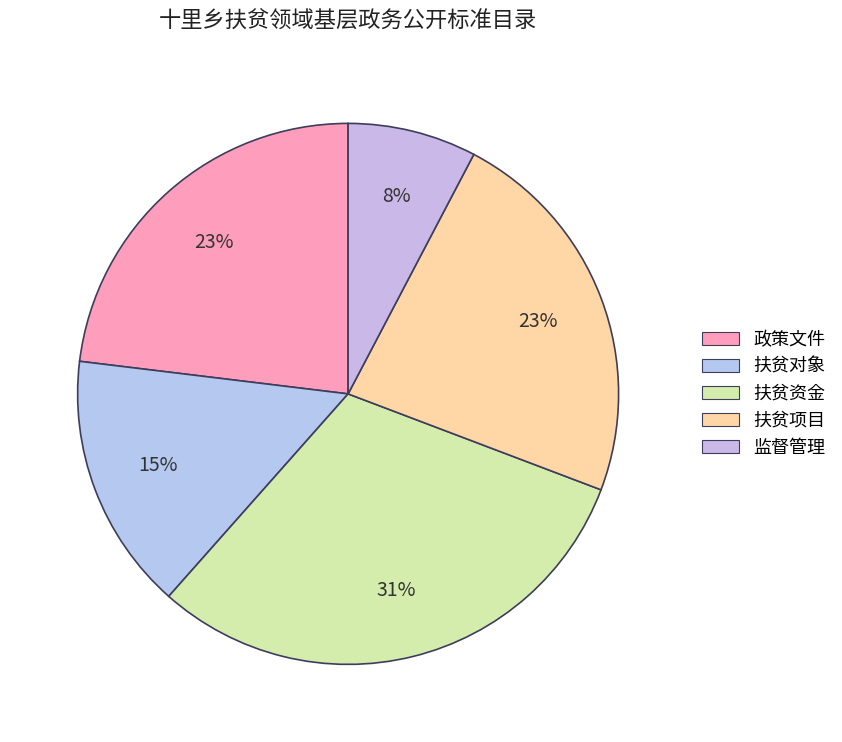

To the nearest percent, what is the difference between the largest and smallest slice percentages?

23%